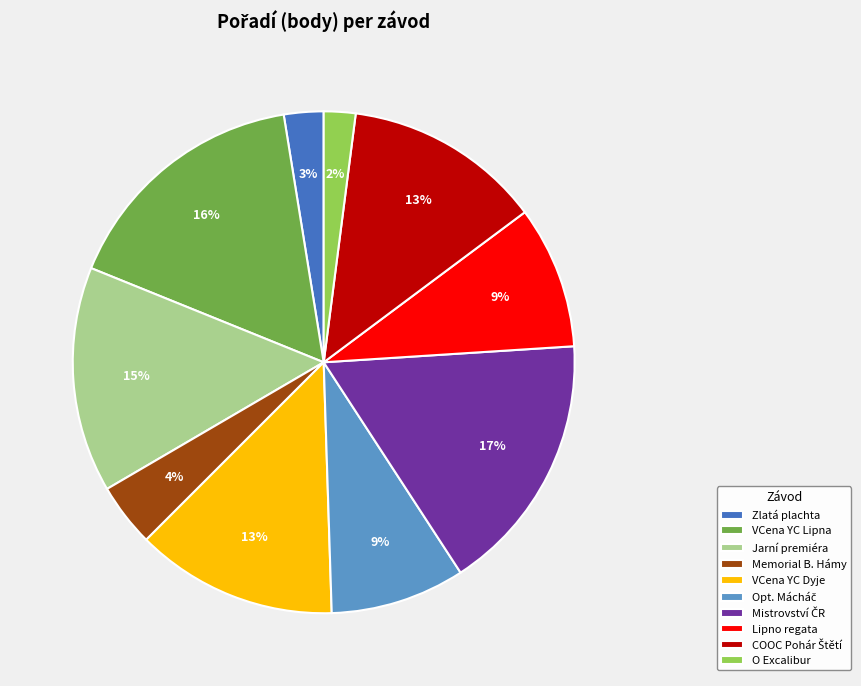

The Jarní premiéra slice represents 15% of the pie. True or false?

True